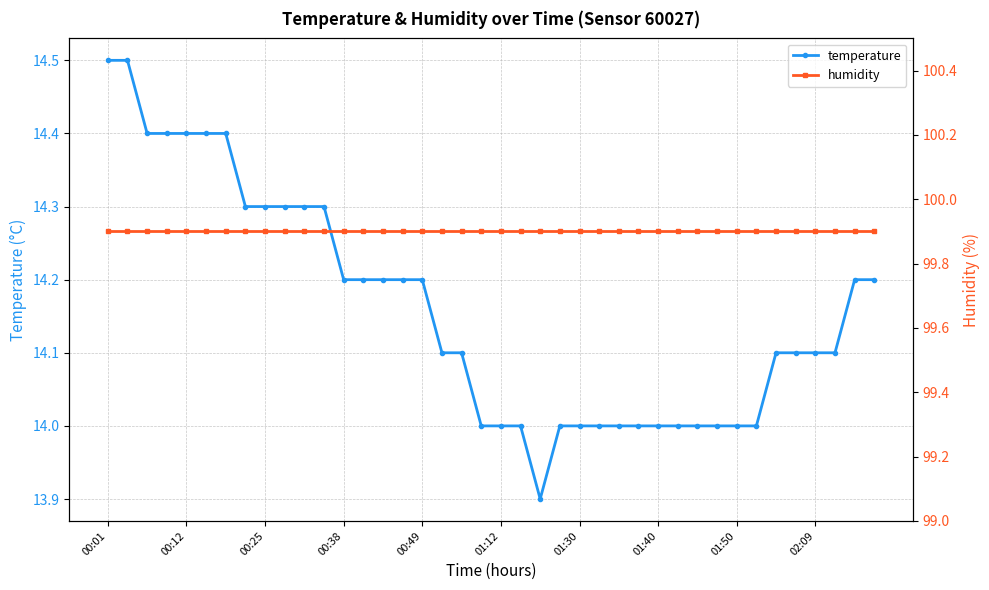

What are all the series names shown in the legend?

temperature, humidity